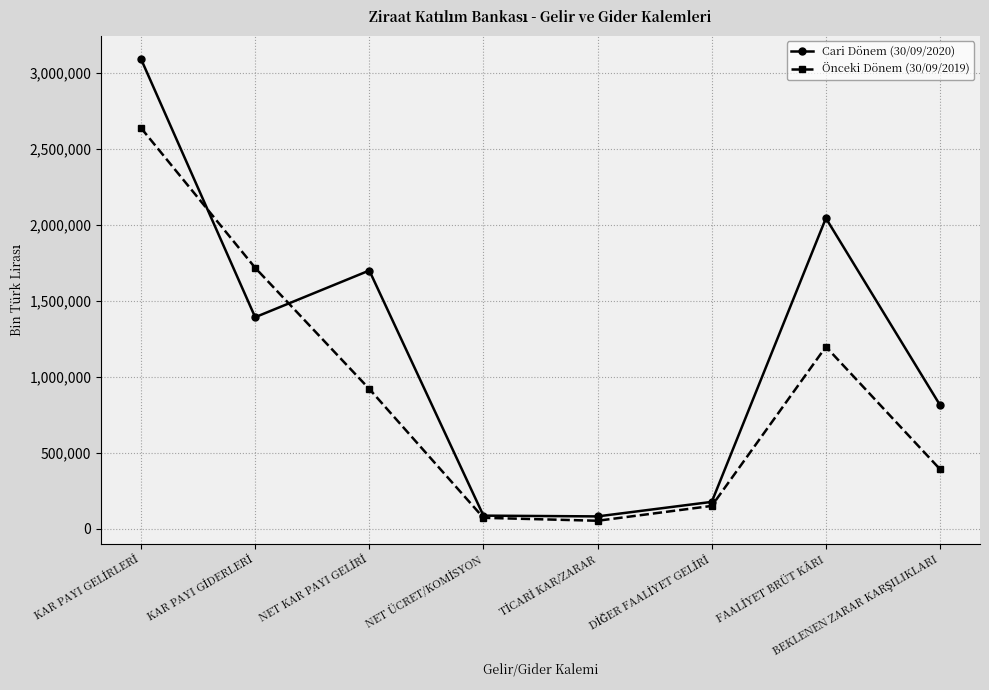

What is the minimum value for Cari Dönem (30/09/2020)?

81228